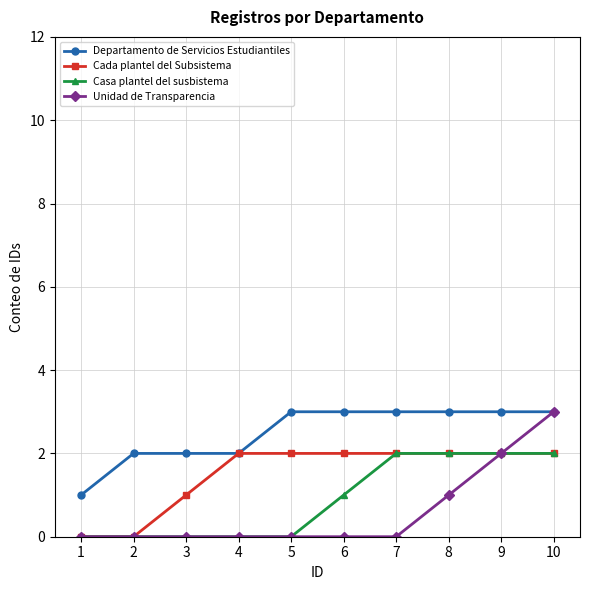

True or false: Departamento de Servicios Estudiantiles and Casa plantel del susbistema cross at least once.

False